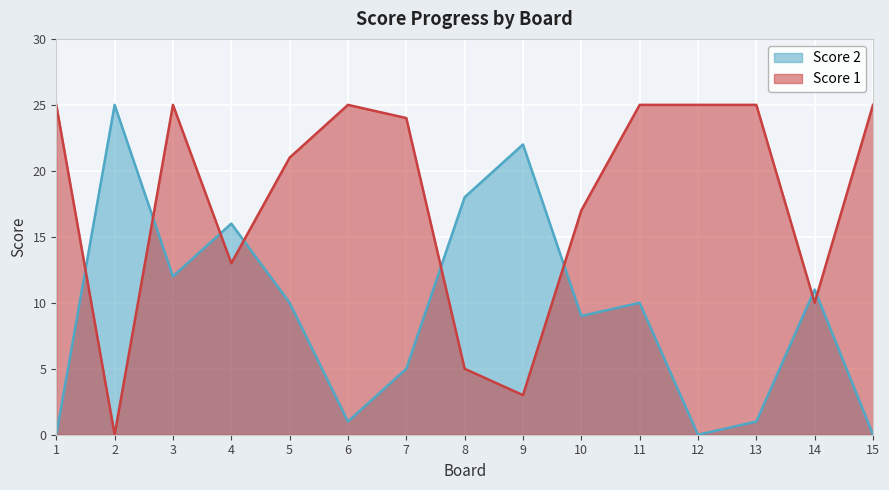

The Score 1 series shows 9 at 1. True or false?

False